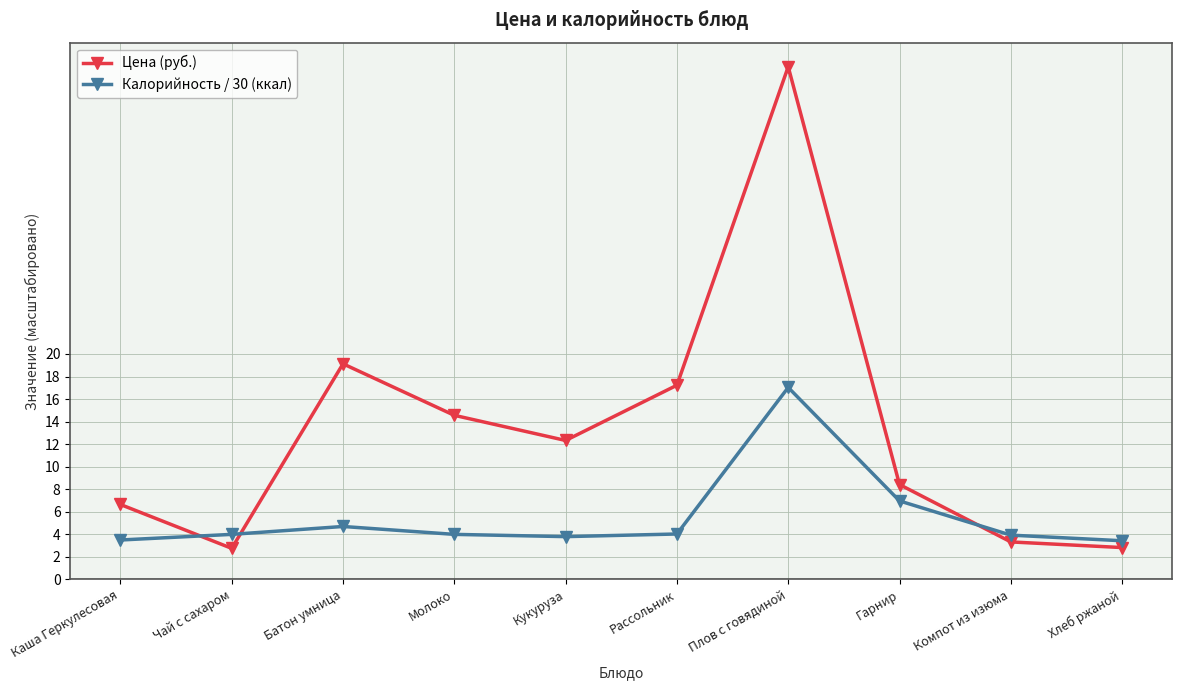

Read the Калорийность / 30 (ккал) value at Чай с сахаром.

4.0